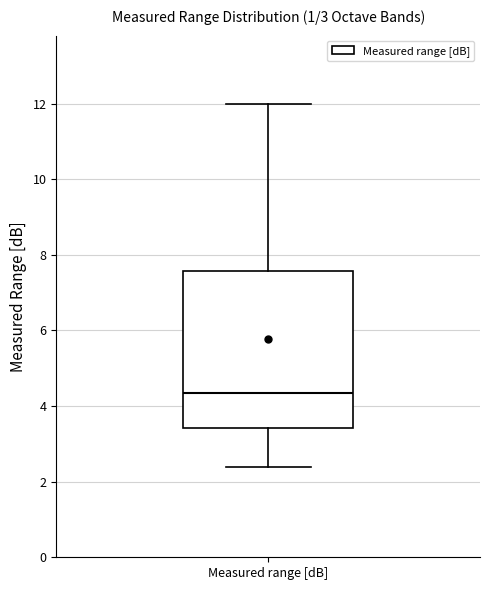

Where does the median line of the box for Measured range [dB] sit on the y-axis? The values are not printed on the chart, so give them approximately, as read against the axis.

4.4